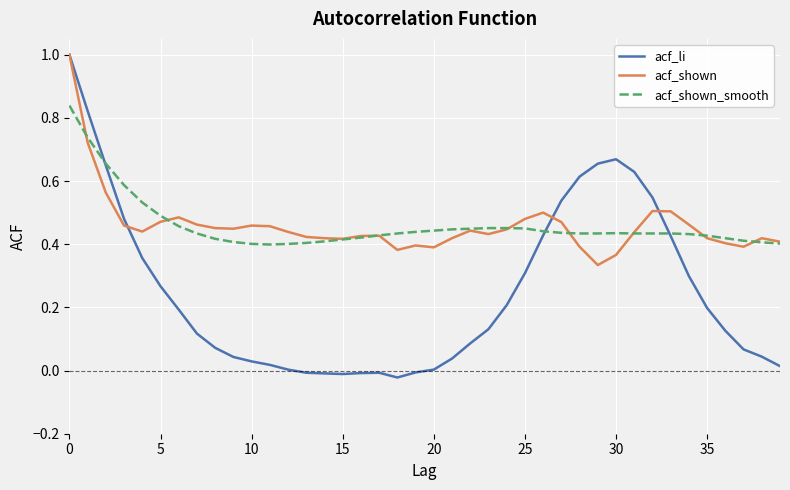

Count the number of categories in the chart.

40